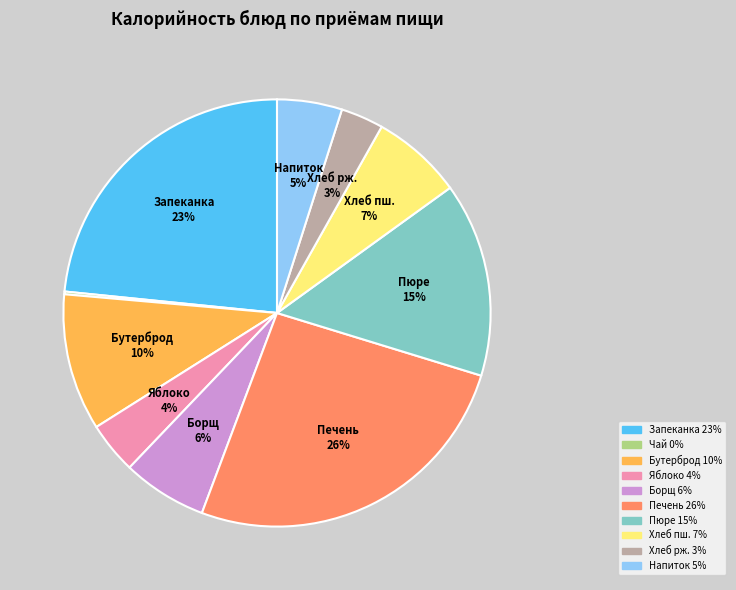

Is there a majority slice in this chart?

No